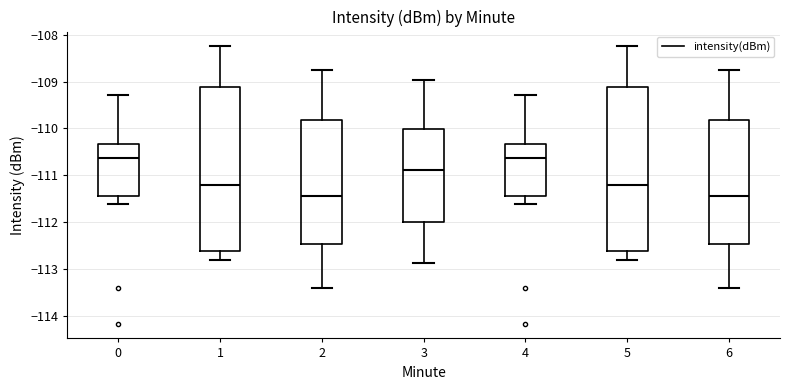

Where does the upper whisker of the box at x = 2 end on the y-axis? The values are not printed on the chart, so give them approximately, as read against the axis.

-108.8